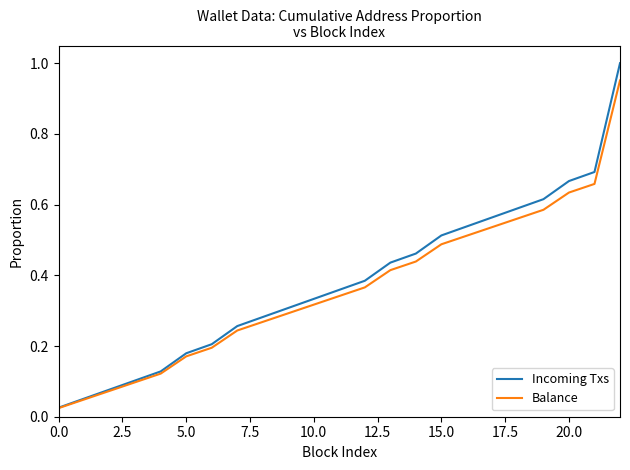

Rank the series by their maximum value, from highest to lowest.

Incoming Txs, Balance